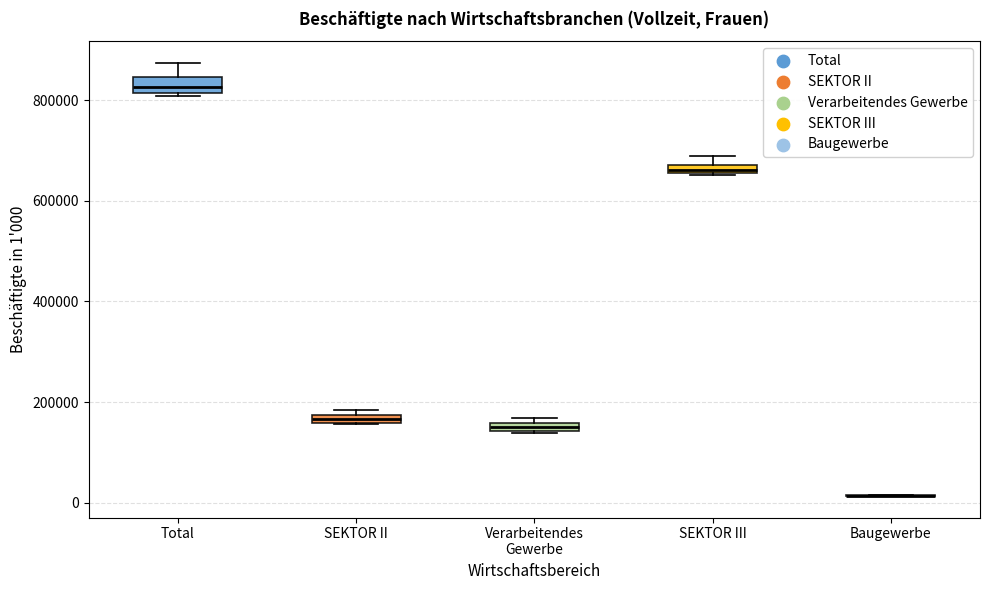

Where is the upper edge of the box for Verarbeitendes Gewerbe on the y-axis? The values are not printed on the chart, so give them approximately, as read against the axis.

160000